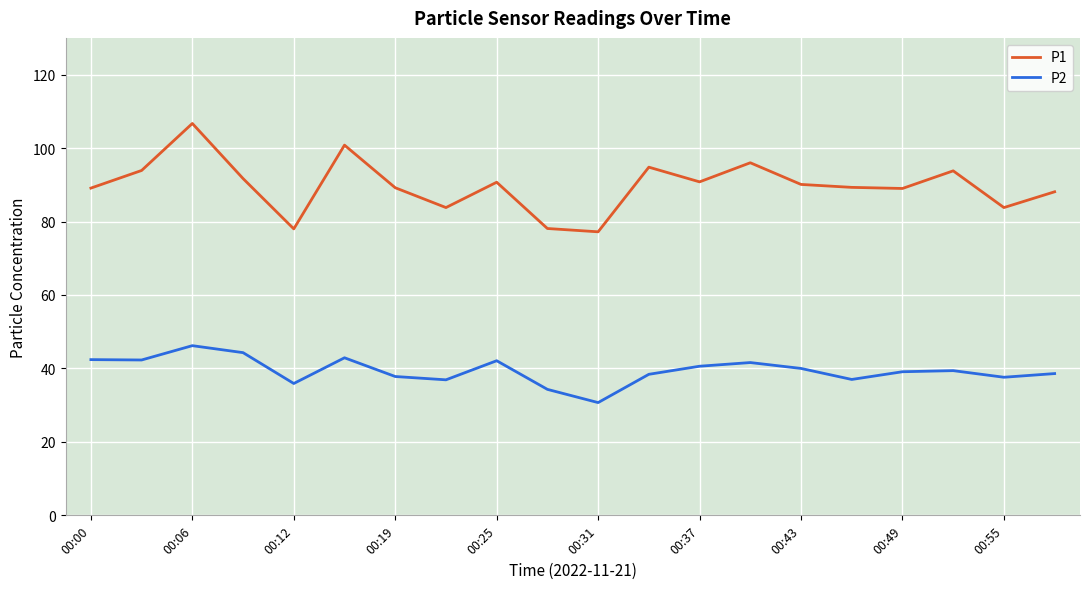

Rank the series by their maximum value, from highest to lowest.

P1, P2